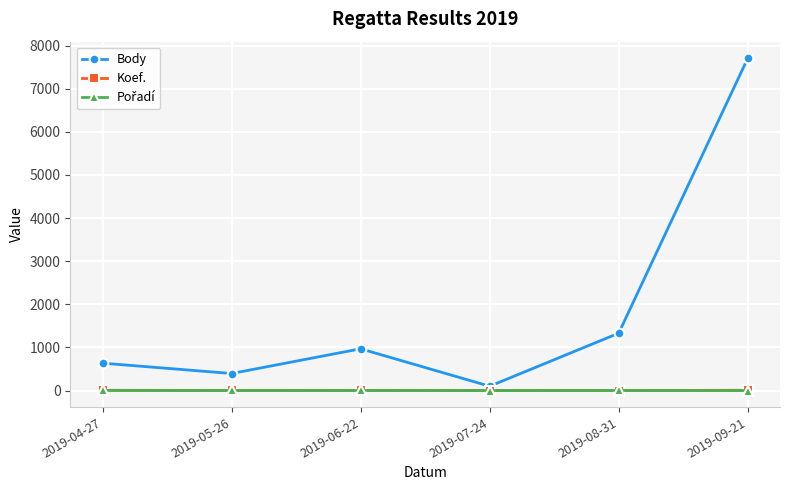

Which series has the largest range (max minus min)?

Body